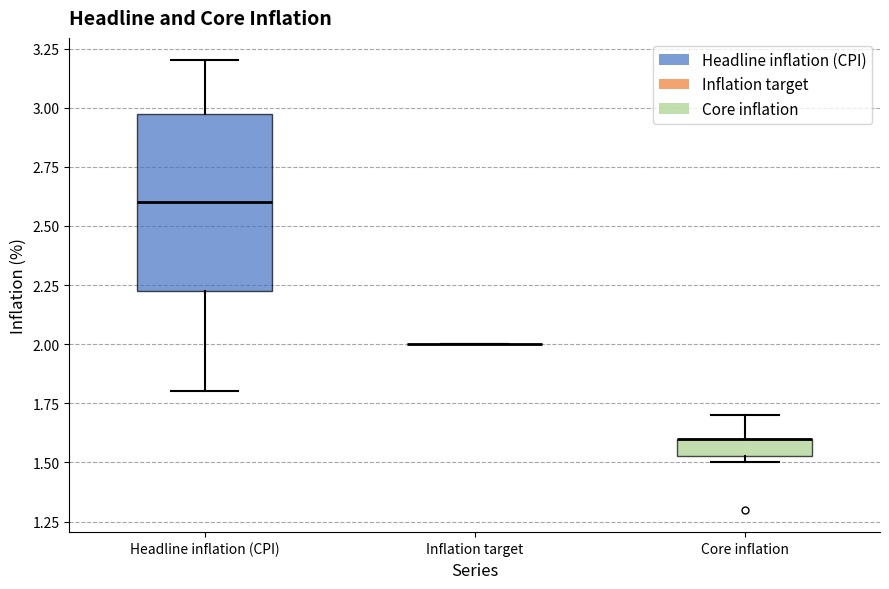

Comparing the boxes themselves (not the whiskers), which one is the tallest?

Headline inflation (CPI)